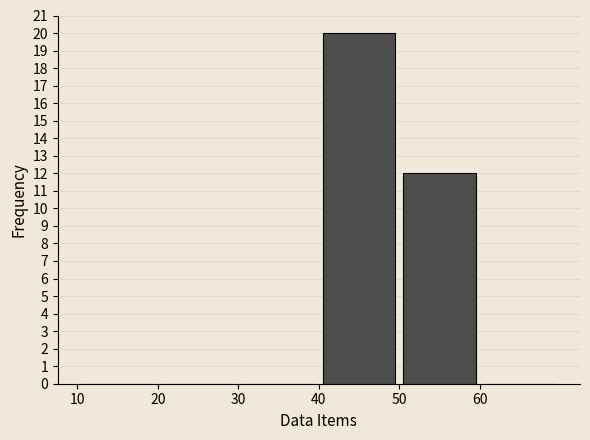

Reading left to right, list every bar in this chart as the range it spans on the x-axis followed by its height. The values are not printed on the chart, so give them approximately, as read against the axis.

10 to 20: 0
20 to 30: 0
30 to 40: 0
40 to 50: 20
50 to 60: 12
60 to 70: 0